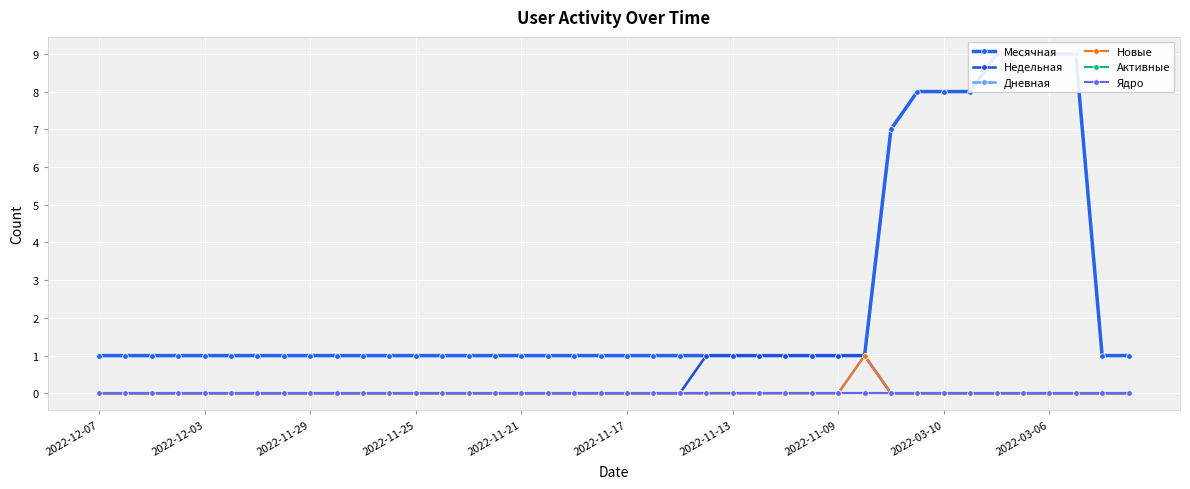

At 2022-11-09, list the series in order from largest to smallest.

Месячная, Недельная, Дневная, Новые, Активные, Ядро